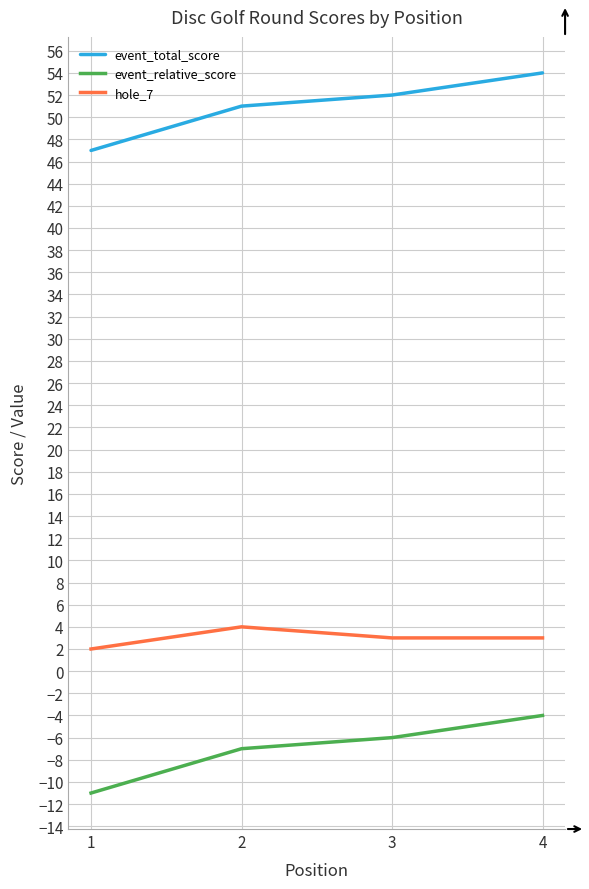

Does the chart have visible grid lines?

Yes